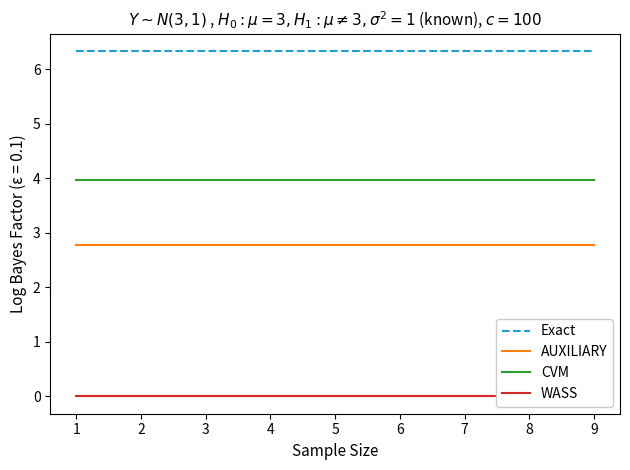

Which category has the lowest value in the Exact series?

1